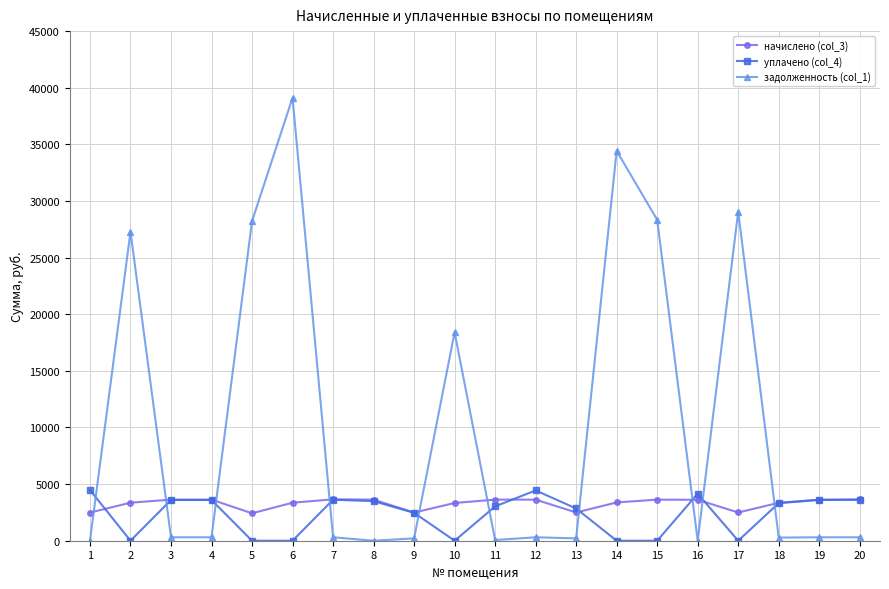

True or false: уплачено (col_4) and задолженность (col_1) intersect in this chart.

True